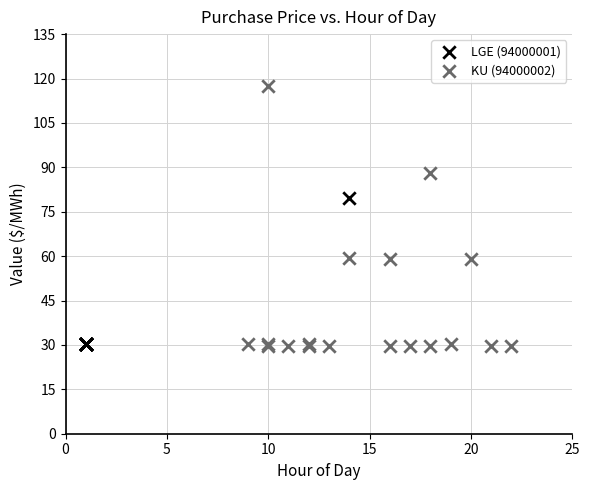

Which series has the widest spread of Y values?

KU (94000002)